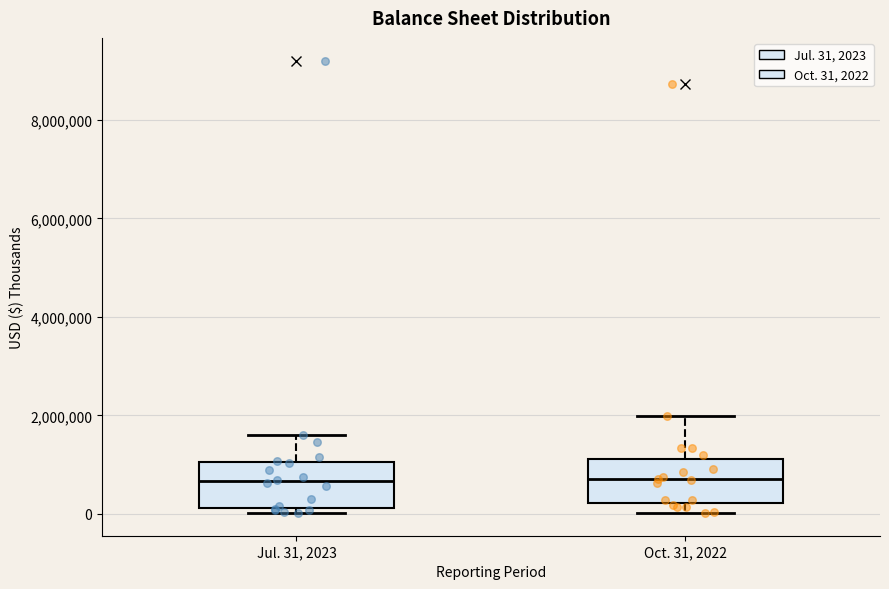

Reading left to right, transcribe this box plot: for each box, give where its median line is, the range the box spans, and where its two whiskers end, as read against the y-axis. The values are not printed on the chart, so give them approximately, as read against the axis.

Jul. 31, 2023: median 600000, box 200000 to 1000000, whiskers 0 to 1600000
Oct. 31, 2022: median 600000, box 200000 to 1200000, whiskers 0 to 2000000